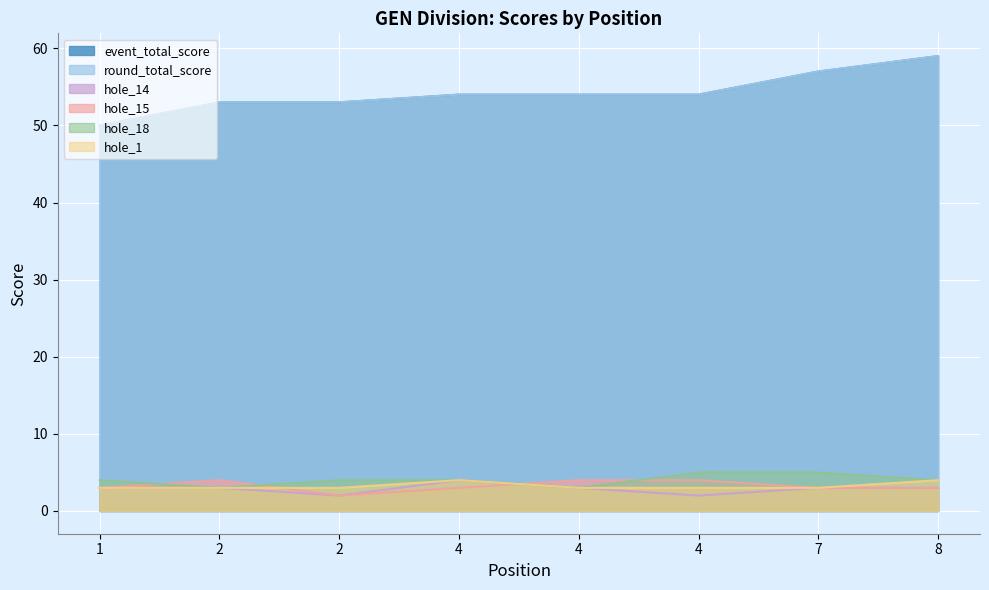

What is the difference between the hole_14 values at 1 and 2?

1